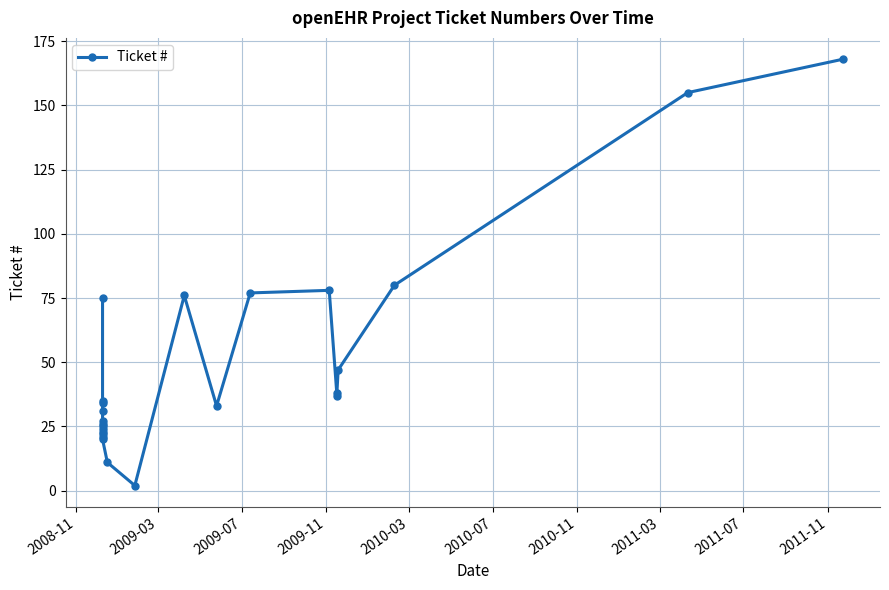

Reading left to right, transcribe all the data shown in this chart.

75	35	34	31	27	26	25	24	23	22	21	20	11	2	76	33	77	78	38	37	47	80	155	168